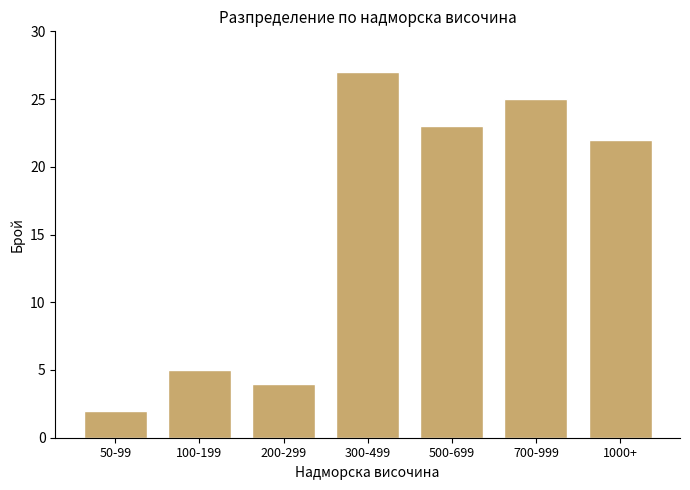

Reading left to right, list all the values displayed in this chart.

50-99=2	100-199=5	200-299=4	300-499=27	500-699=23	700-999=25	1000+=22